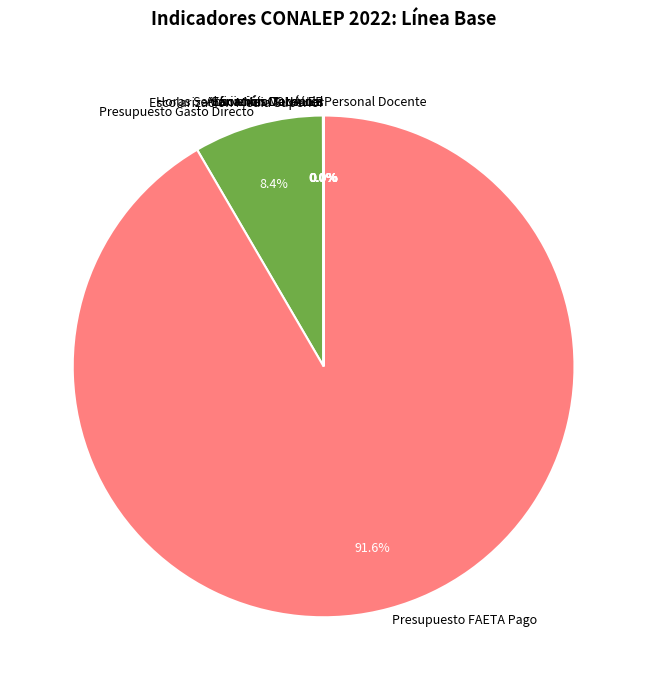

What is the largest slice in the pie chart?

Presupuesto FAETA Pago